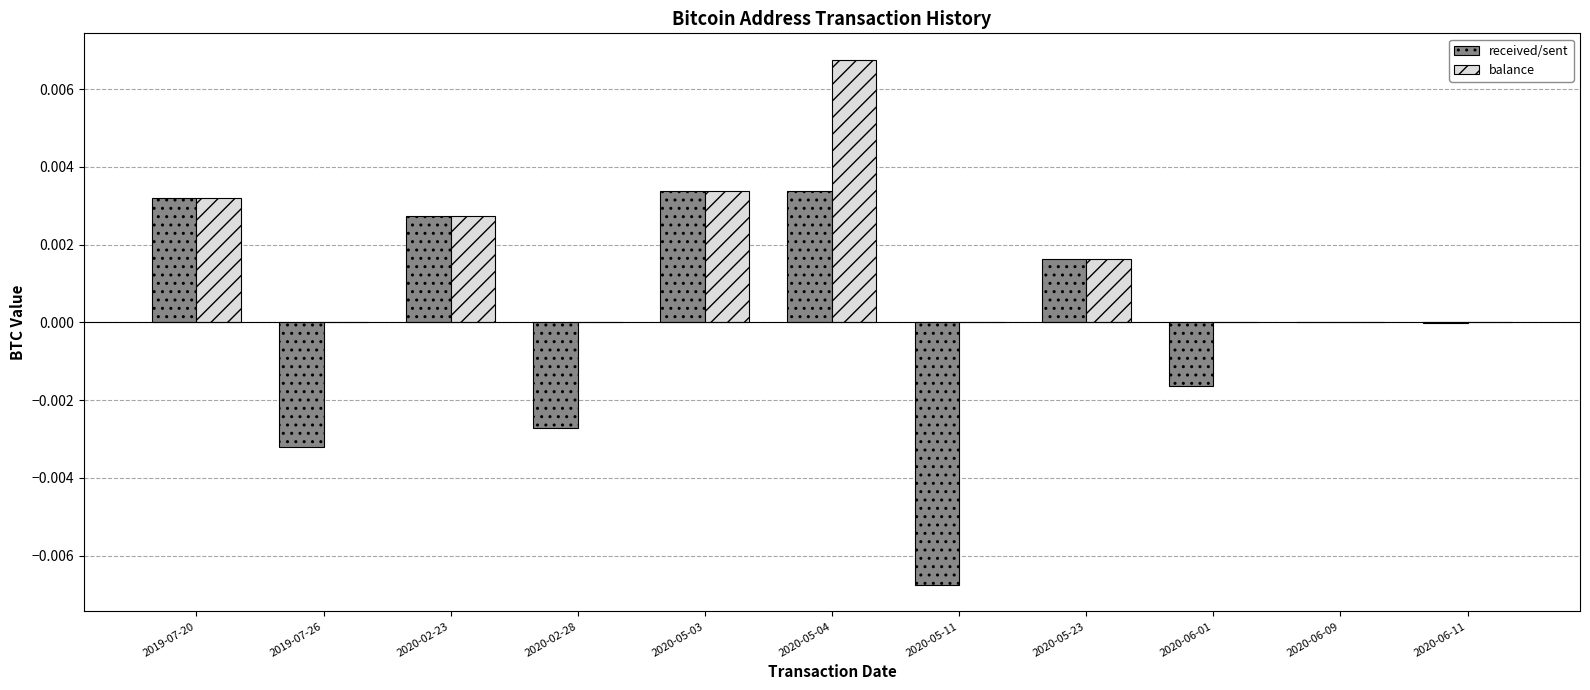

Is the value of received/sent at 2020-02-23 greater than the value of balance at 2019-07-20?

No